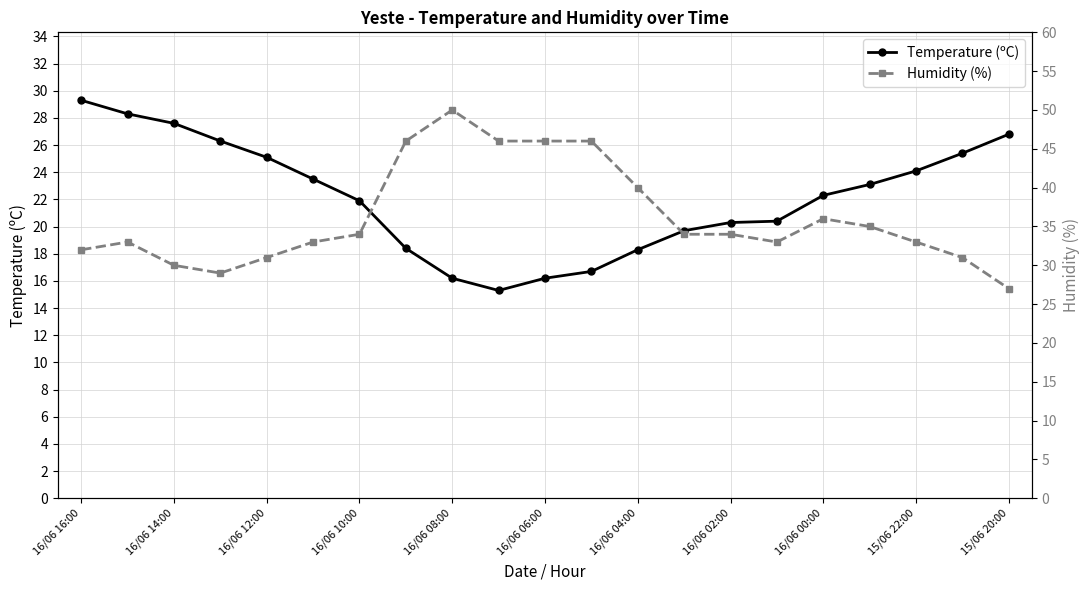

True or false: Temperature (ºC) and Humidity (%) intersect in this chart.

False